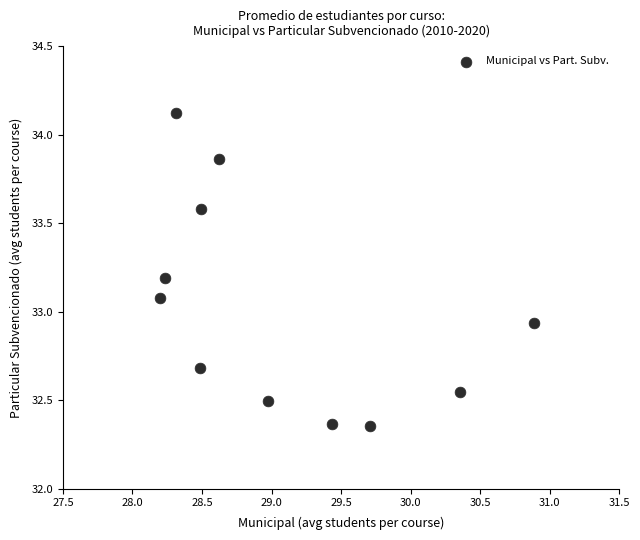

What is the average Y value?

33.0